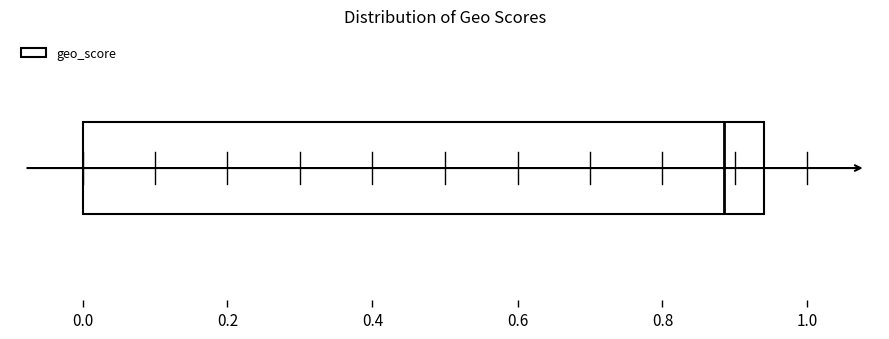

Read this box plot against the x-axis: the position of the median line, the range covered by the box, and the ends of both whiskers. The values are not printed on the chart, so give them approximately, as read against the axis.

median 0.88, box 0.00 to 0.94, whiskers 0.00 to 0.94